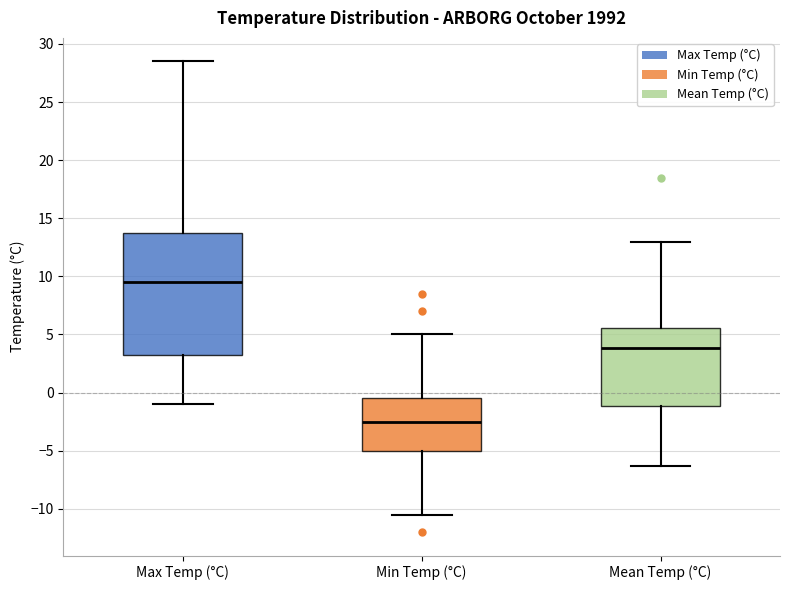

Which box is the tallest, from its lower edge to its upper edge?

Max Temp (°C)